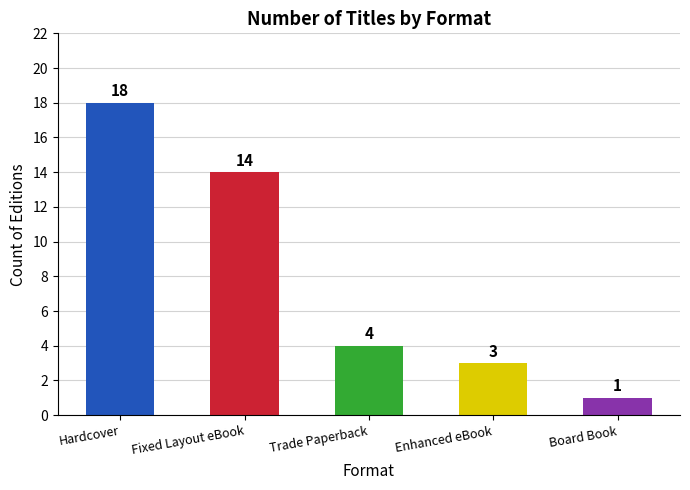

Are the bars horizontal?

No